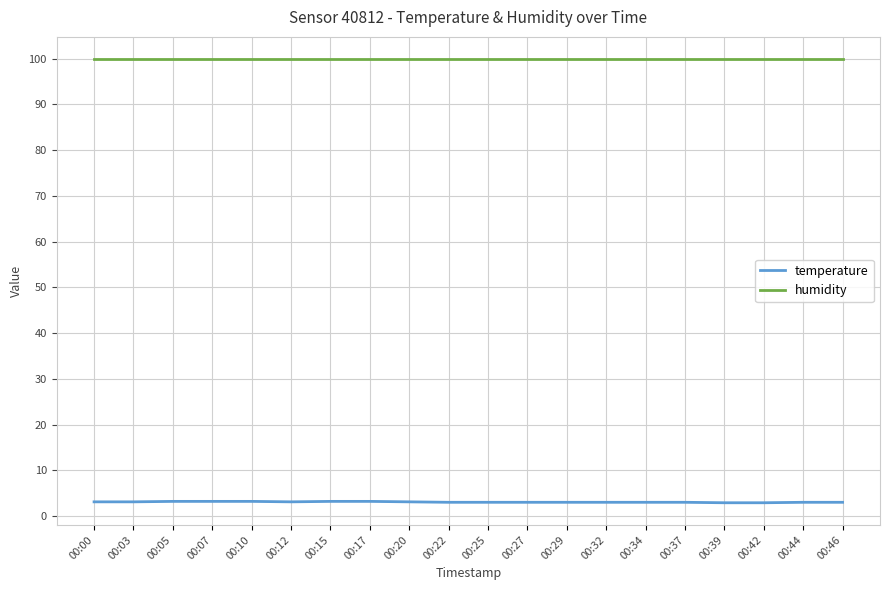

True or false: humidity and temperature cross at least once.

False